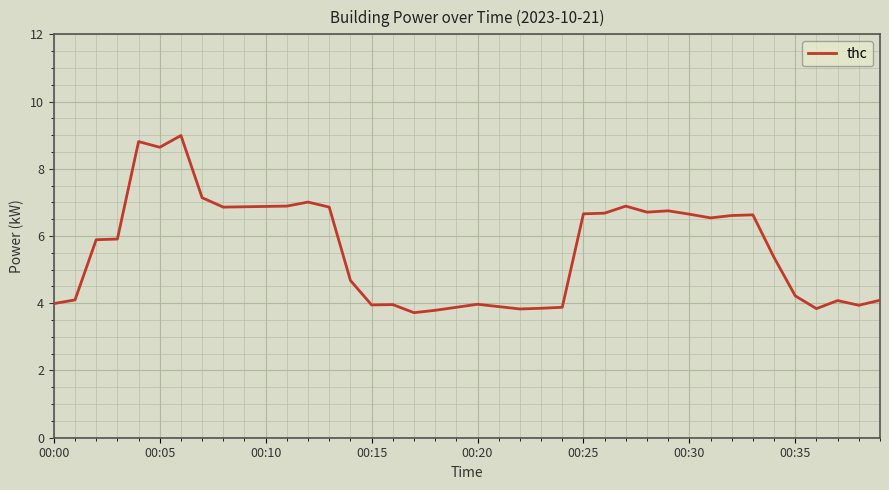

What is the difference between the maximum and minimum values?

5.3